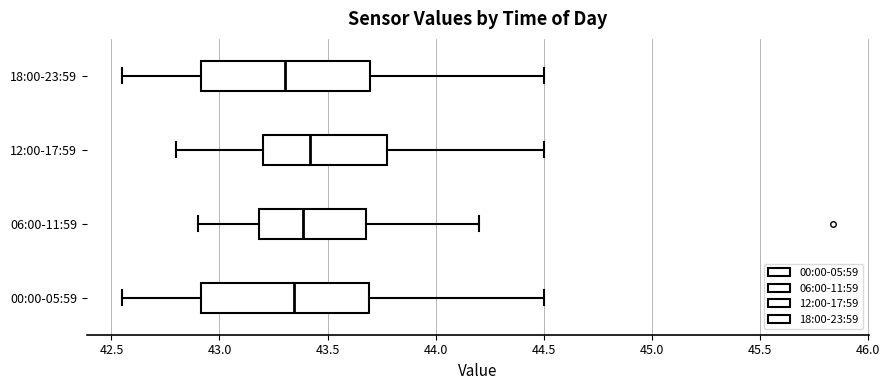

Reading bottom to top, transcribe this box plot: for each box, give where its median line is, the range the box spans, and where its two whiskers end, as read against the x-axis. The values are not printed on the chart, so give them approximately, as read against the axis.

00:00-05:59: median 43.35, box 42.90 to 43.70, whiskers 42.55 to 44.50
06:00-11:59: median 43.40, box 43.20 to 43.70, whiskers 42.90 to 44.20
12:00-17:59: median 43.40, box 43.20 to 43.80, whiskers 42.80 to 44.50
18:00-23:59: median 43.30, box 42.90 to 43.70, whiskers 42.55 to 44.50